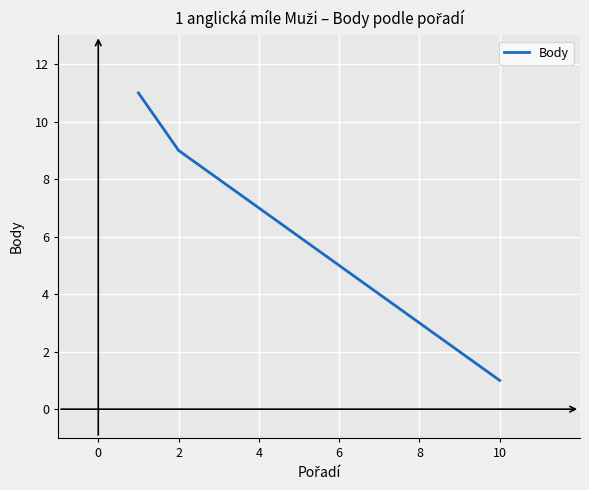

What is the difference between the maximum and minimum values?

10